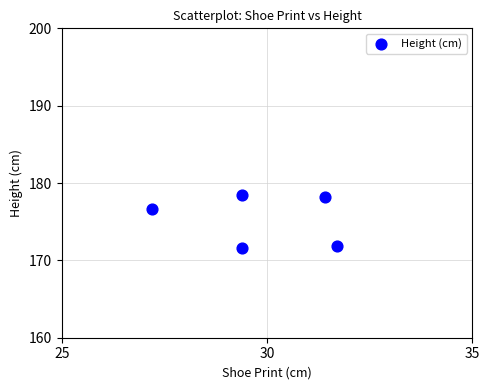

What is the average Y value?

175.3